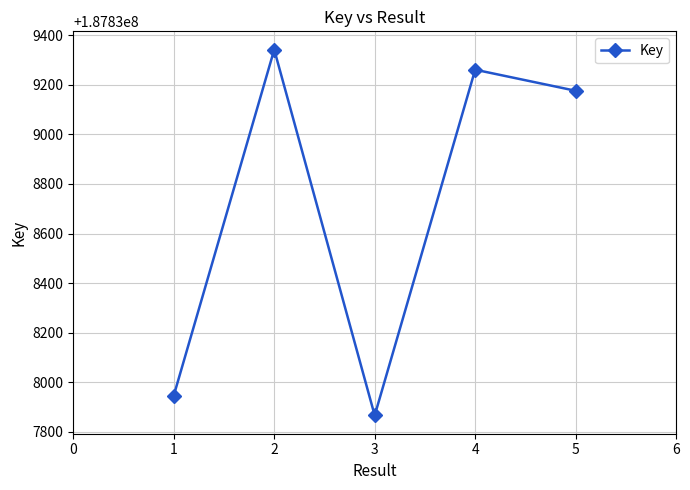

What is the value of the 5th point from the left?

187839176